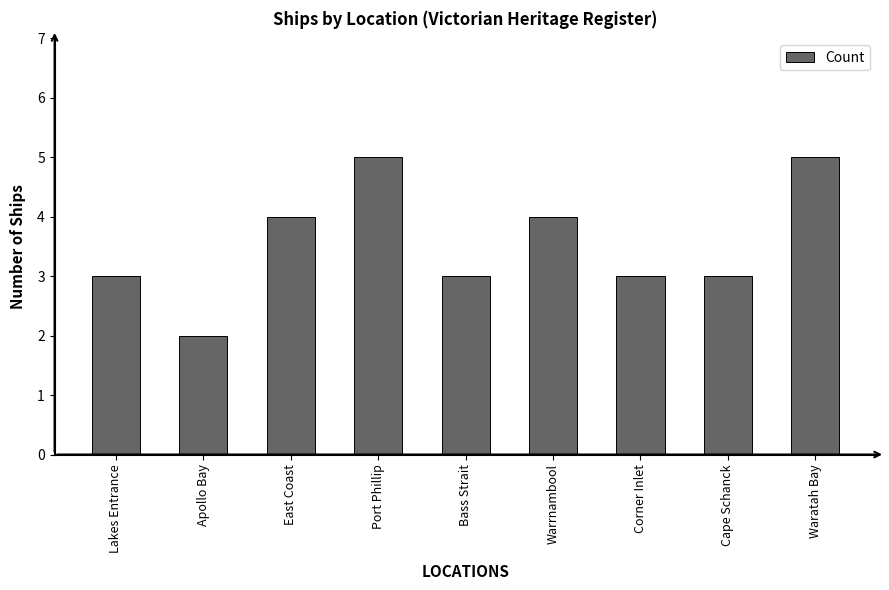

What is the maximum value shown in the chart?

5